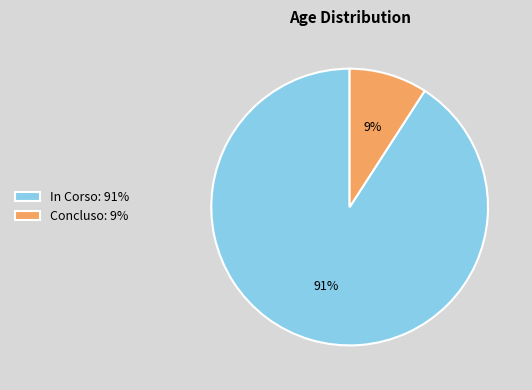

The In Corso: 91% slice represents 81% of the pie. True or false?

False